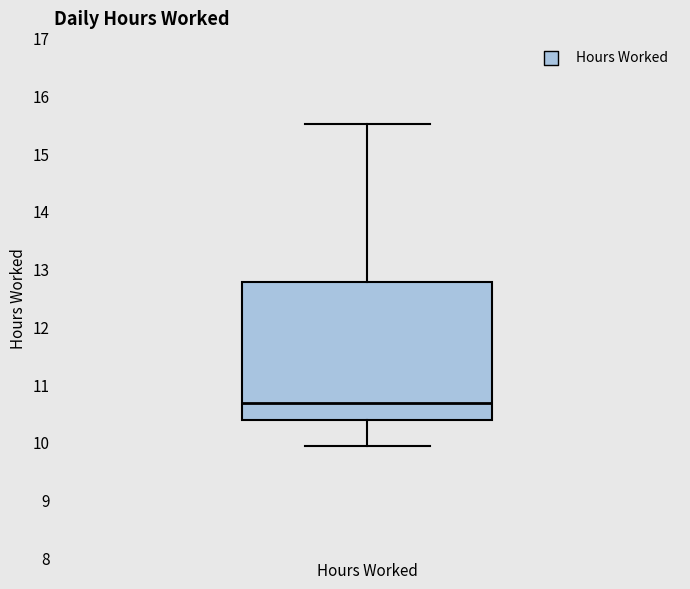

Read this box plot against the y-axis: the position of the median line, the range covered by the box, and the ends of both whiskers. The values are not printed on the chart, so give them approximately, as read against the axis.

median 10.7, box 10.4 to 12.8, whiskers 9.9 to 15.5